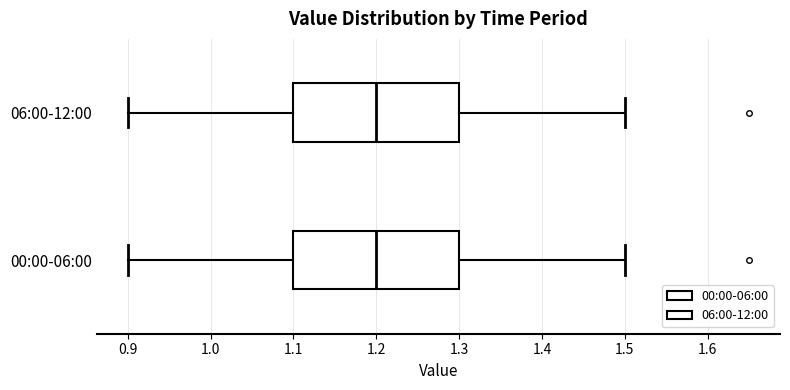

Where is the left edge of the box for 00:00-06:00 on the x-axis? The values are not printed on the chart, so give them approximately, as read against the axis.

1.1